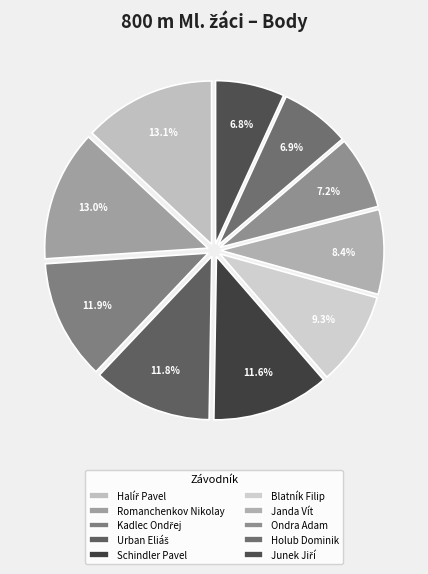

How many slices are in this pie chart?

10